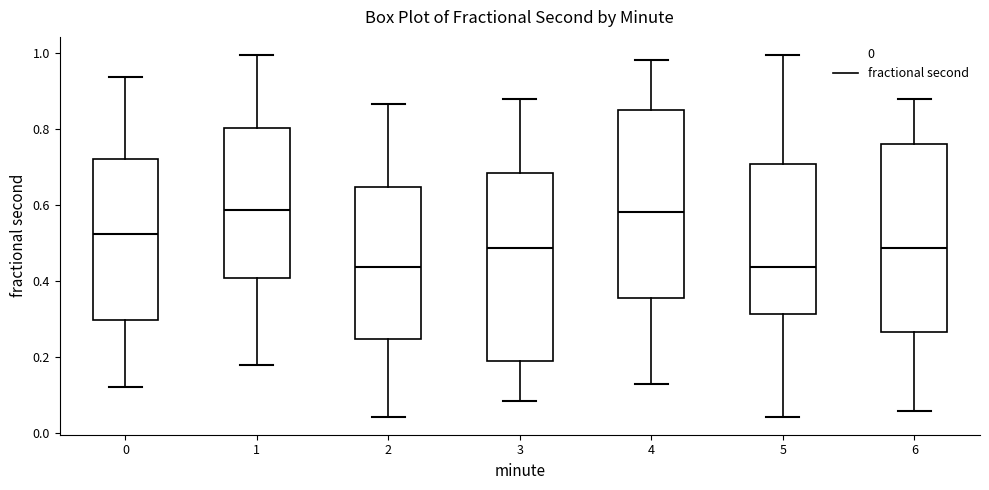

Reading left to right, read every box against the y-axis: the position of its median line, the range the box covers, and the ends of its whiskers. The values are not printed on the chart, so give them approximately, as read against the axis.

0: median 0.52, box 0.30 to 0.72, whiskers 0.12 to 0.94
1: median 0.58, box 0.40 to 0.80, whiskers 0.18 to 1.00
2: median 0.44, box 0.24 to 0.64, whiskers 0.04 to 0.86
3: median 0.48, box 0.20 to 0.68, whiskers 0.08 to 0.88
4: median 0.58, box 0.36 to 0.86, whiskers 0.12 to 0.98
5: median 0.44, box 0.32 to 0.70, whiskers 0.04 to 1.00
6: median 0.48, box 0.26 to 0.76, whiskers 0.06 to 0.88